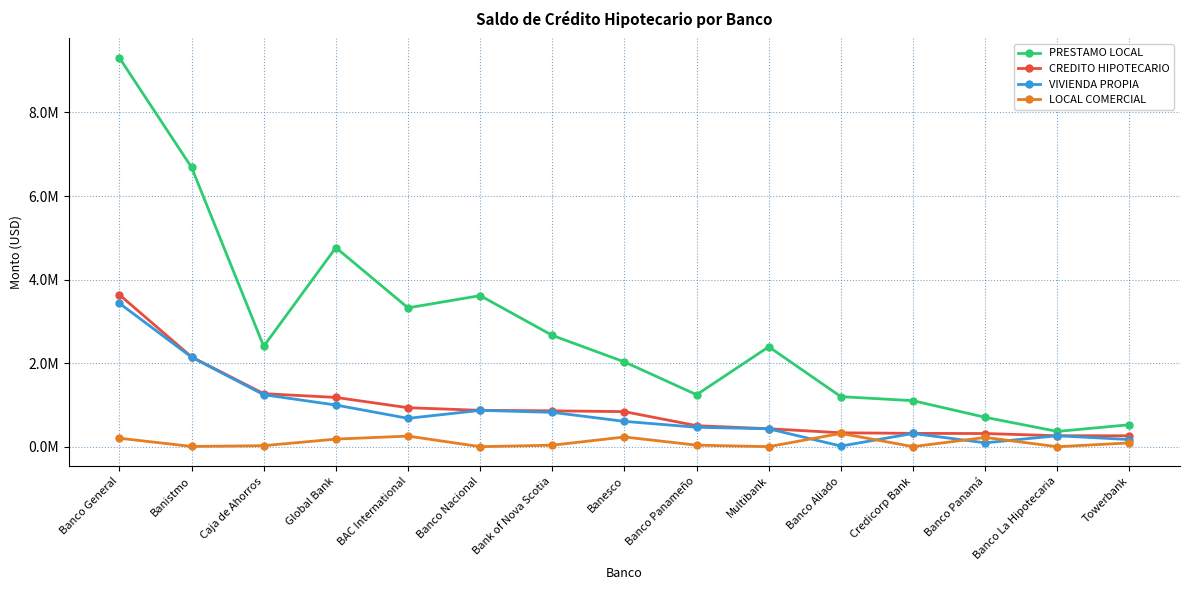

Reading left to right, extract all data points from this chart.

PRESTAMO LOCAL: 9306537.6	6686003.3	2403667.6	4764933.6	3323561.5	3616025.1	2664255.5	2029520.5	1243974.6	2391919.4	1198471.5	1101551.2	703609.1	366000.7	526429.8
CREDITO HIPOTECARIO: 3636417.8	2148987.0	1269595.8	1179674.1	933477.2	870943.9	859264.0	839314.9	503372.4	430371.0	333648.0	319195.0	315540.2	262978.1	262007.1
VIVIENDA PROPIA: 3433353.9	2142460.3	1244765.8	997728.5	679024.6	869587.8	822826.9	606412.6	465812.7	428644.2	15621.6	317075.0	93474.5	262978.1	170961.8
LOCAL COMERCIAL: 203063.9	6526.7	24829.9	181945.6	254452.6	1356.0	36437.1	232902.3	37559.8	1726.8	318026.5	2119.9	222065.6	0.0	91045.3